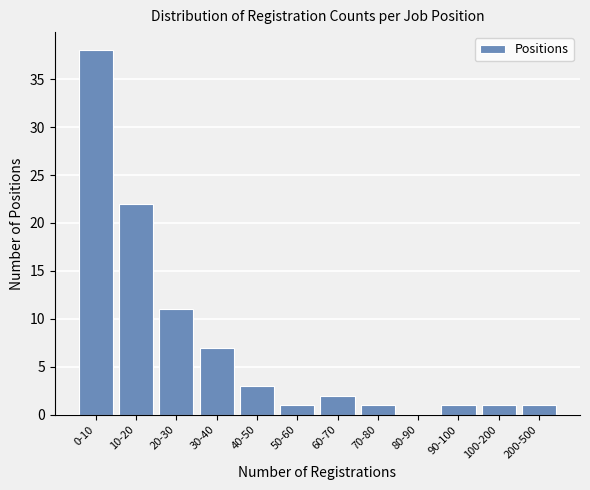

Reading right to left, transcribe all the data shown in this chart.

200-500=1	100-200=1	90-100=1	80-90=0	70-80=1	60-70=2	50-60=1	40-50=3	30-40=7	20-30=11	10-20=22	0-10=38